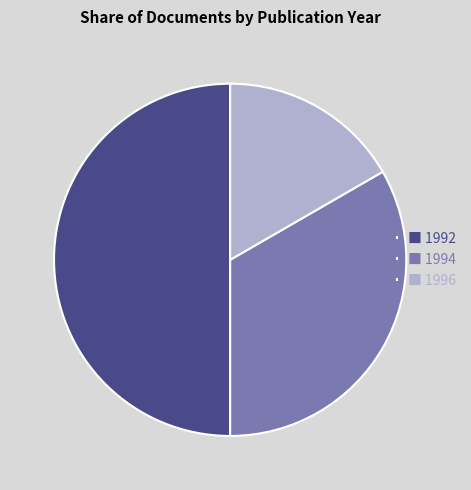

True or false: ■ 1994 accounts for 33% of the total.

True